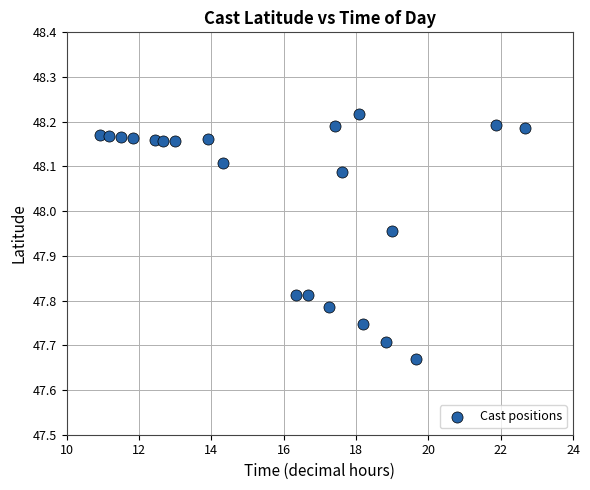

What is the range of X values (max minus min)?

11.8